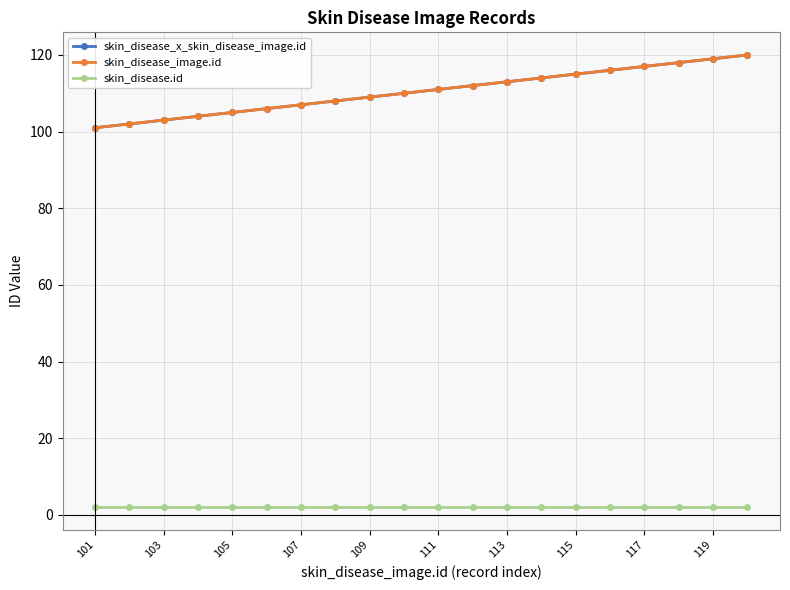

Does the chart have visible grid lines?

Yes